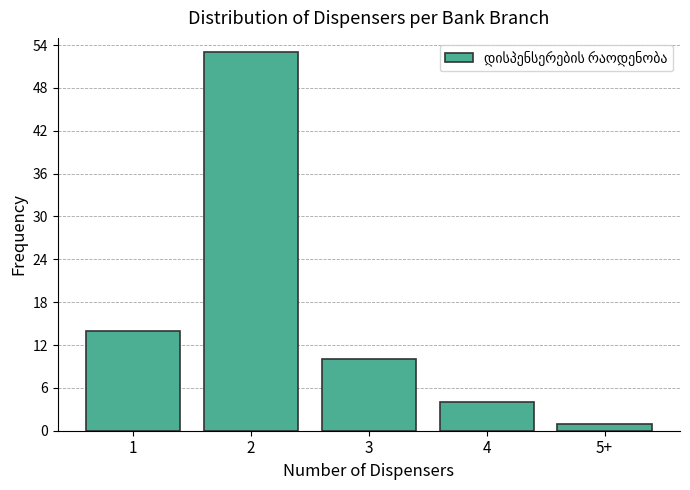

Reading left to right, list all the values displayed in this chart.

14	53	10	4	1